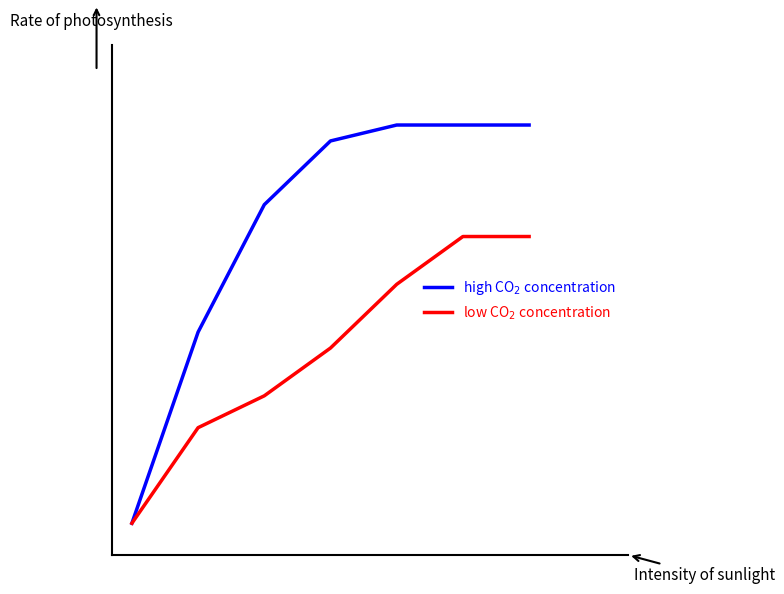

True or false: high CO$_2$ concentration has more than 2 interior local peaks.

False